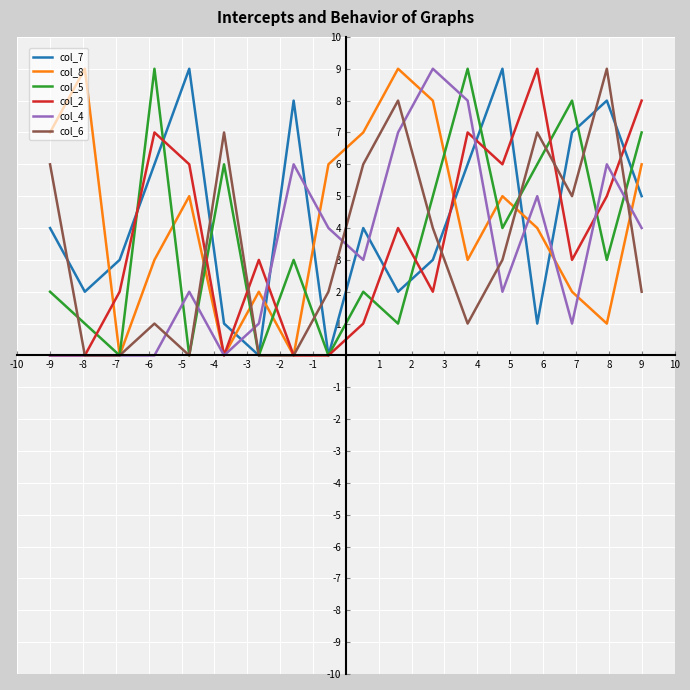

Which series ends up on top after the final intersection of col_4 and col_7?

col_7